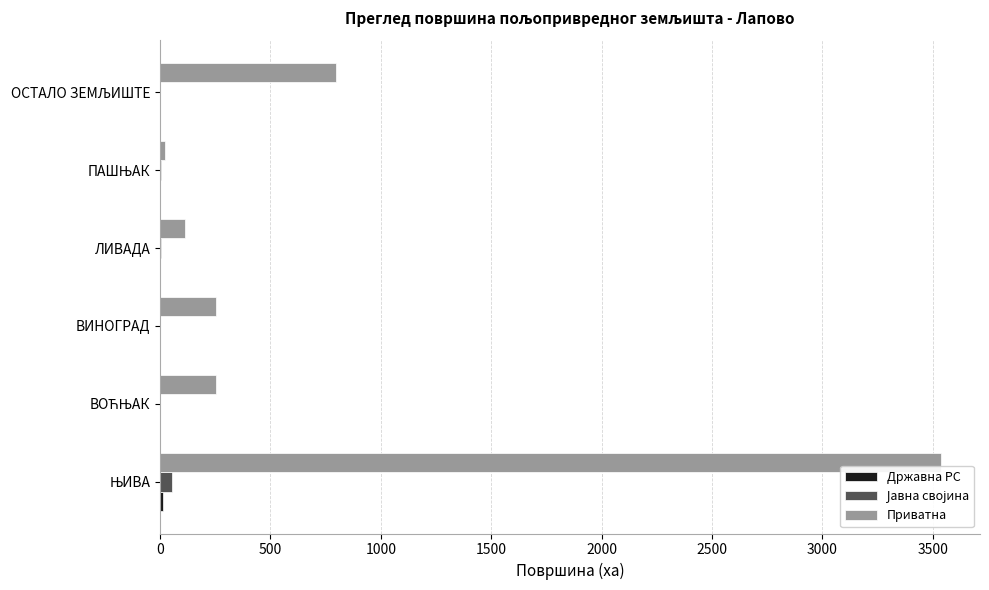

What is the sum of all Приватна values?

4984.2